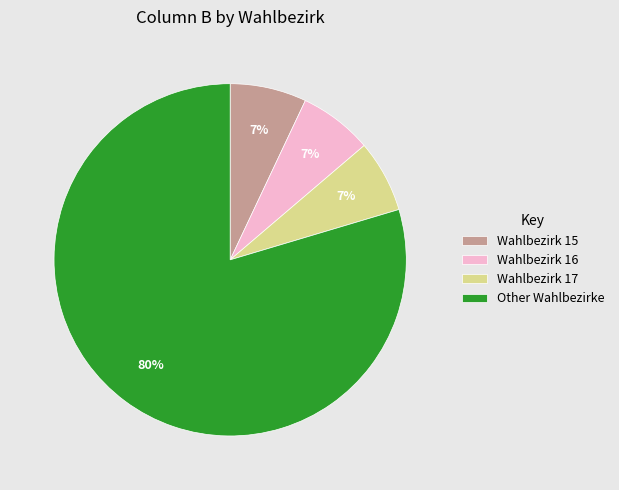

Is it true that Wahlbezirk 16 is 7% of the pie?

True